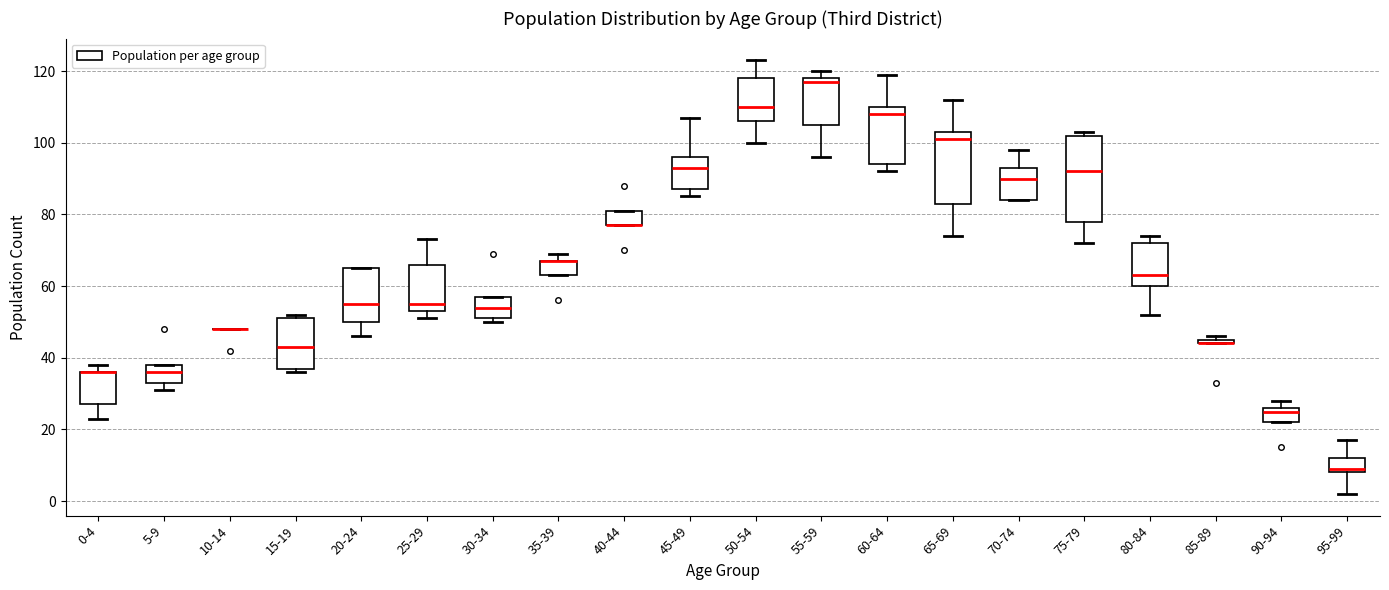

Where is the upper edge of the box for 50-54 on the y-axis? The values are not printed on the chart, so give them approximately, as read against the axis.

118